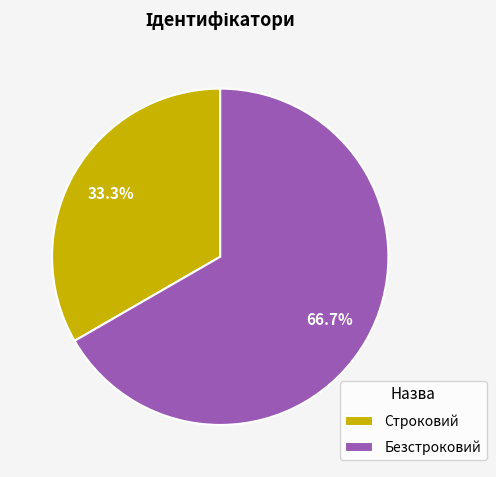

Rank the categories by value from lowest to highest.

Строковий, Безстроковий